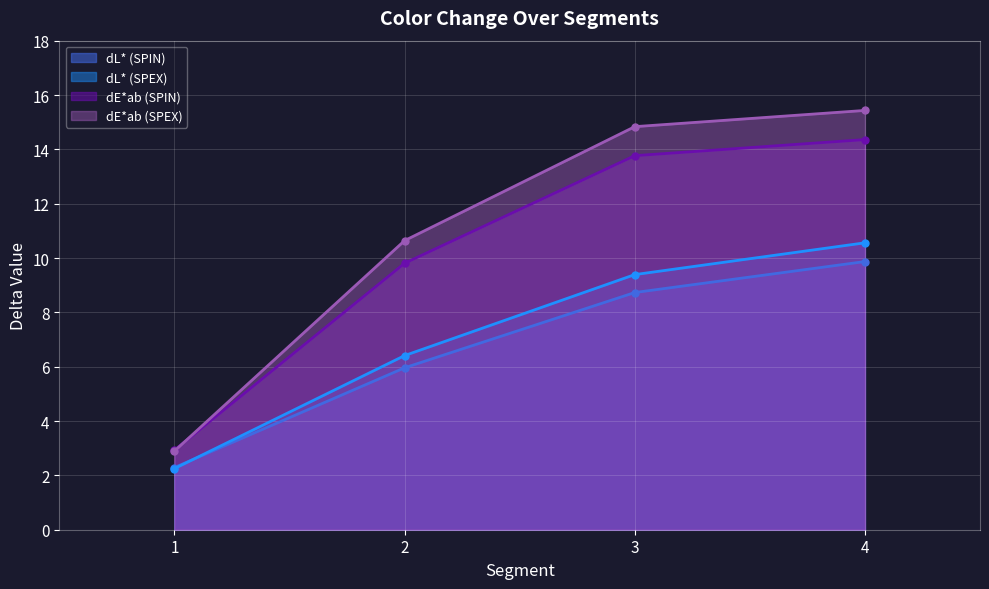

Reading left to right, list all the values displayed in this chart.

dL* (SPIN): 1=2.3	2=6.0	3=8.7	4=9.9
dL* (SPEX): 1=2.2	2=6.4	3=9.4	4=10.6
dE*ab (SPIN): 1=2.9	2=9.8	3=13.8	4=14.4
dE*ab (SPEX): 1=2.9	2=10.6	3=14.8	4=15.4